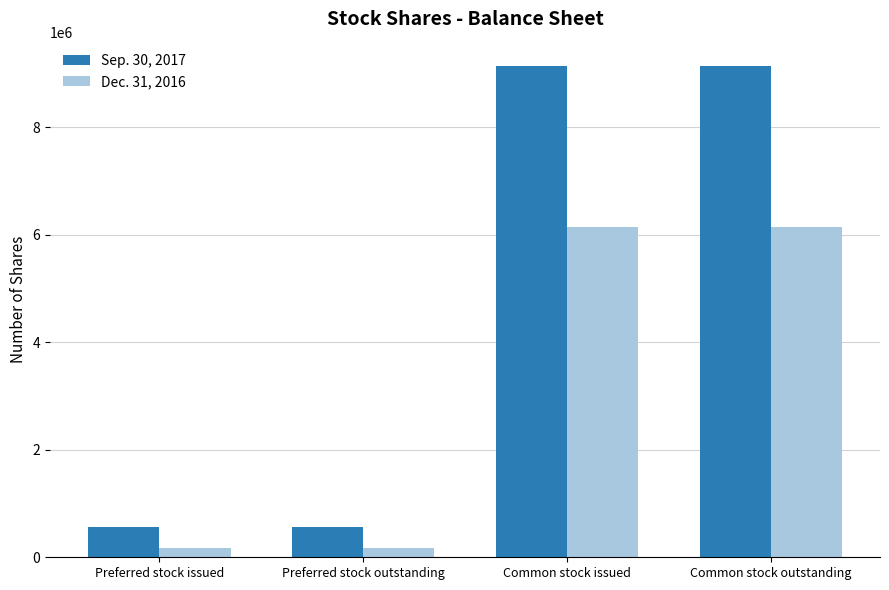

Which series has the largest total across all categories?

Sep. 30, 2017